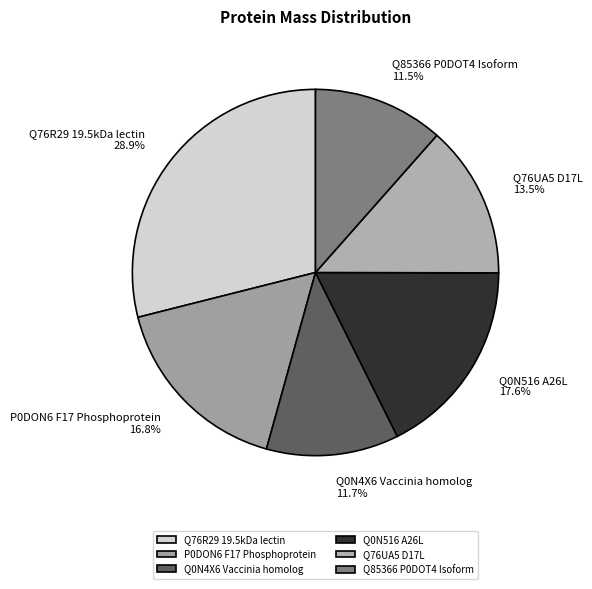

What percentage do Q85366 P0DOT4 Isoform and P0DON6 F17 Phosphoprotein together represent?

28.3%